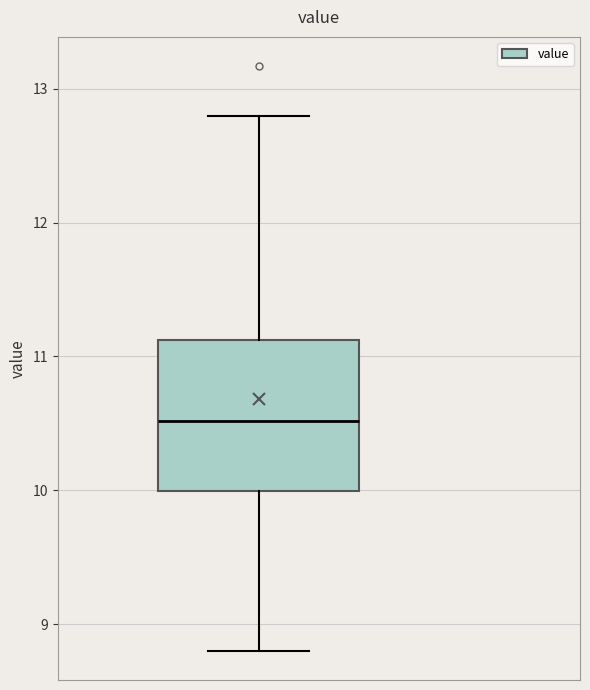

Read this box plot against the y-axis: the position of the median line, the range covered by the box, and the ends of both whiskers. The values are not printed on the chart, so give them approximately, as read against the axis.

median 10.5, box 10.0 to 11.1, whiskers 8.8 to 12.8